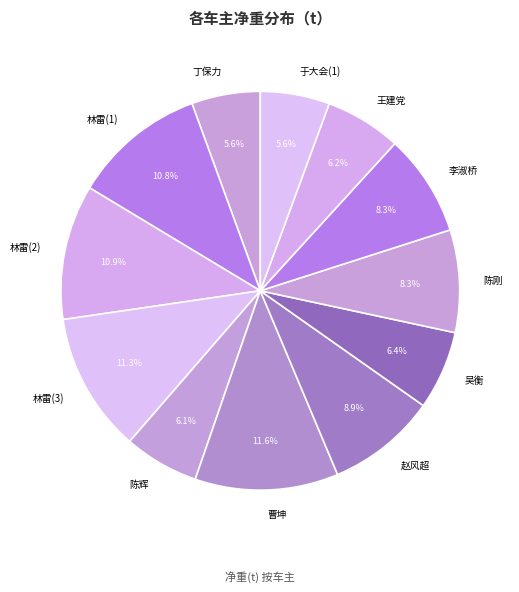

Does 于大会(1) represent more than half of the total?

No